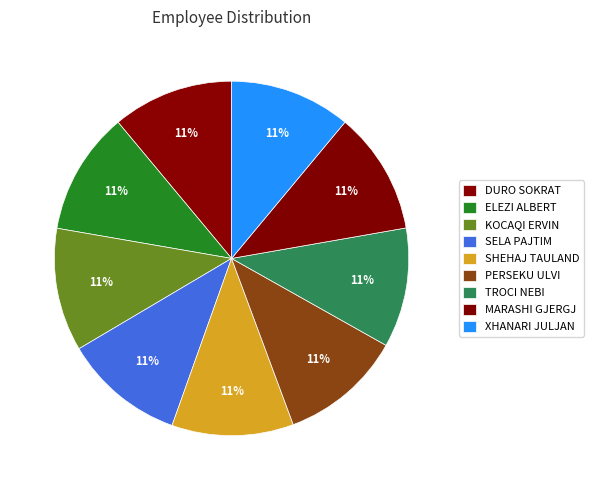

How many slices are in this pie chart?

9